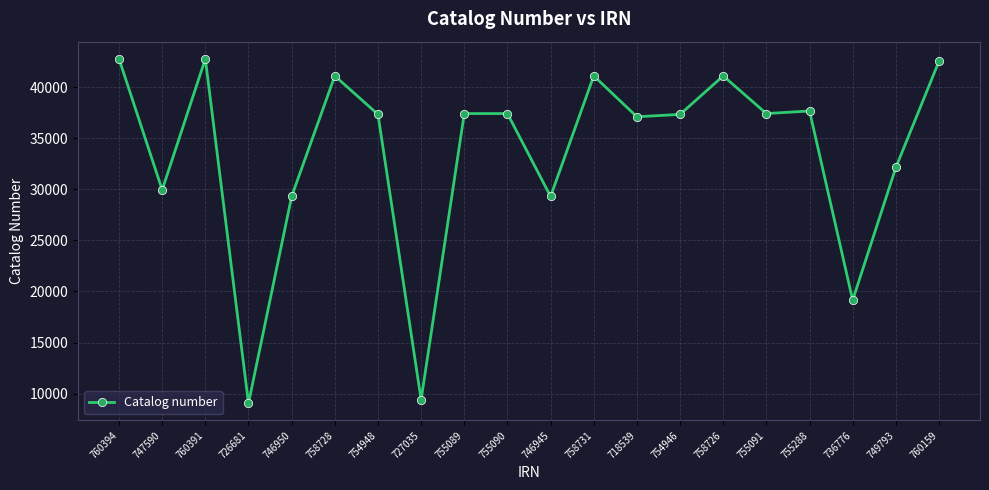

At which category does the chart reach its minimum across all series?

726681